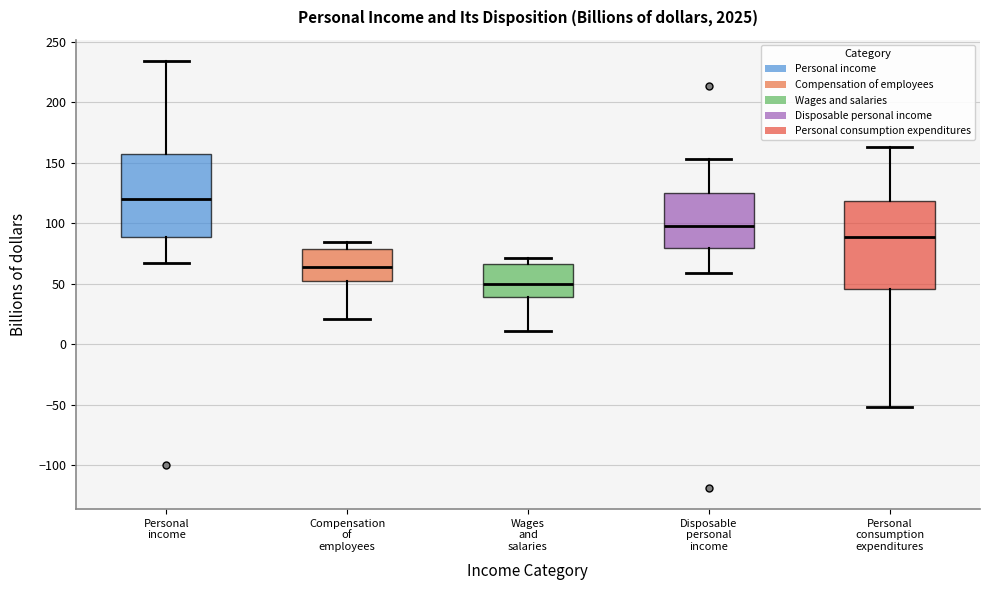

Reading left to right, read every box against the y-axis: the position of its median line, the range the box covers, and the ends of its whiskers. The values are not printed on the chart, so give them approximately, as read against the axis.

Personal income: median 120, box 90 to 155, whiskers 65 to 235
Compensation of employees: median 65, box 50 to 80, whiskers 20 to 85
Wages and salaries: median 50, box 40 to 65, whiskers 10 to 70
Disposable personal income: median 100, box 80 to 125, whiskers 60 to 155
Personal consumption expenditures: median 90, box 45 to 120, whiskers -50 to 165